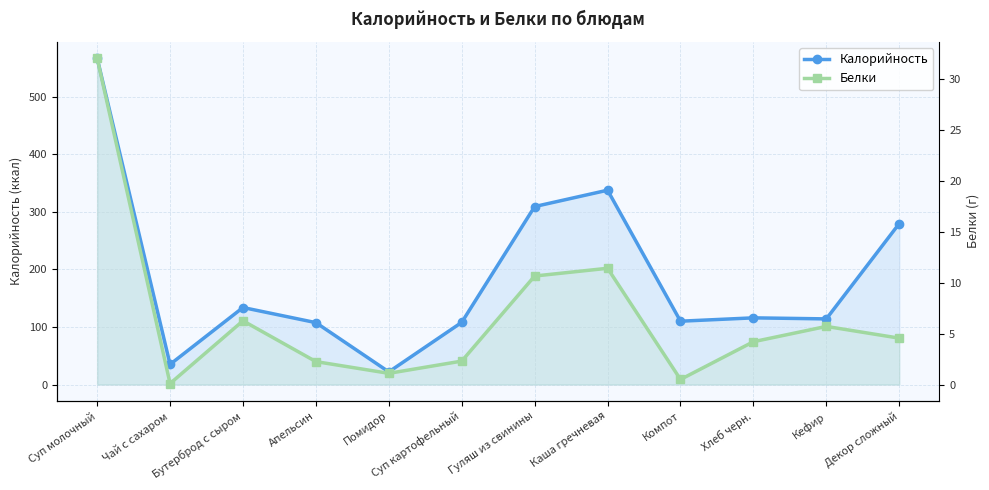

Which label corresponds to the smallest value in the chart?

Чай с сахаром